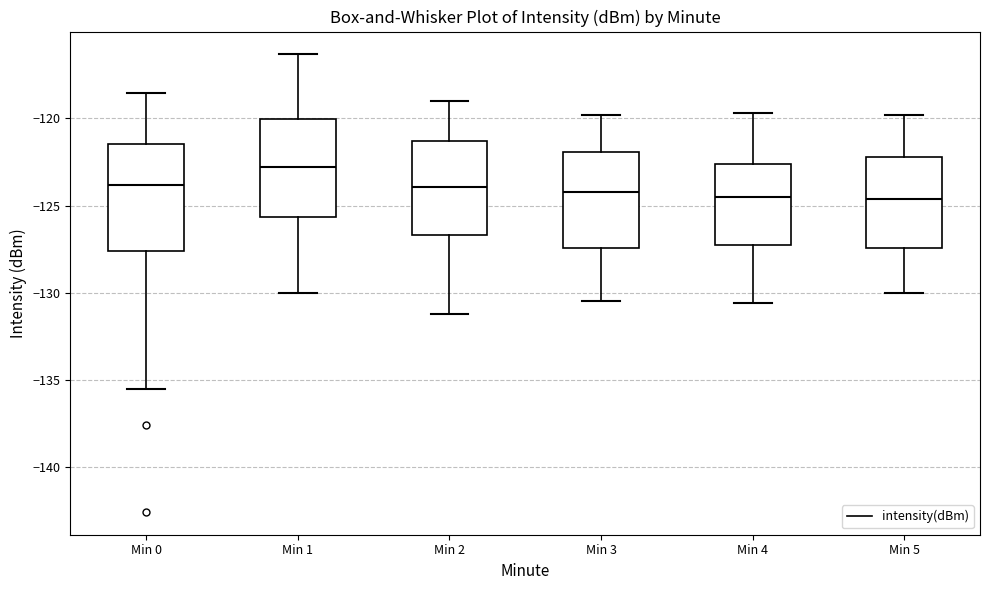

Reading left to right, read every box against the y-axis: the position of its median line, the range the box covers, and the ends of its whiskers. The values are not printed on the chart, so give them approximately, as read against the axis.

Min 0: median -124.0, box -127.5 to -121.5, whiskers -135.5 to -118.5
Min 1: median -123.0, box -125.5 to -120.0, whiskers -130.0 to -116.5
Min 2: median -124.0, box -126.5 to -121.5, whiskers -131.0 to -119.0
Min 3: median -124.0, box -127.5 to -122.0, whiskers -130.5 to -120.0
Min 4: median -124.5, box -127.5 to -122.5, whiskers -130.5 to -119.5
Min 5: median -124.5, box -127.5 to -122.0, whiskers -130.0 to -120.0